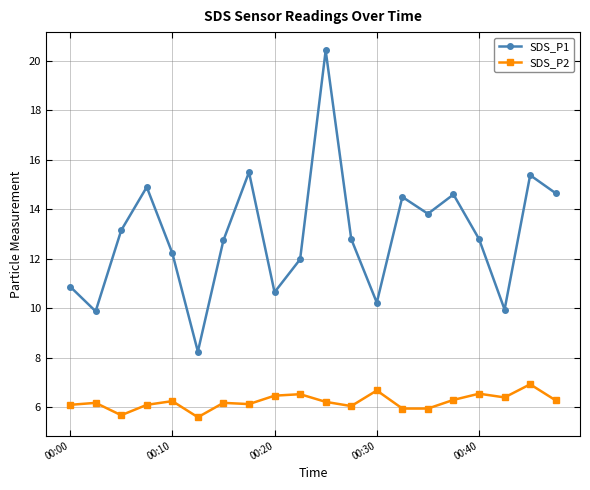

True or false: SDS_P2 and SDS_P1 cross at least once.

False